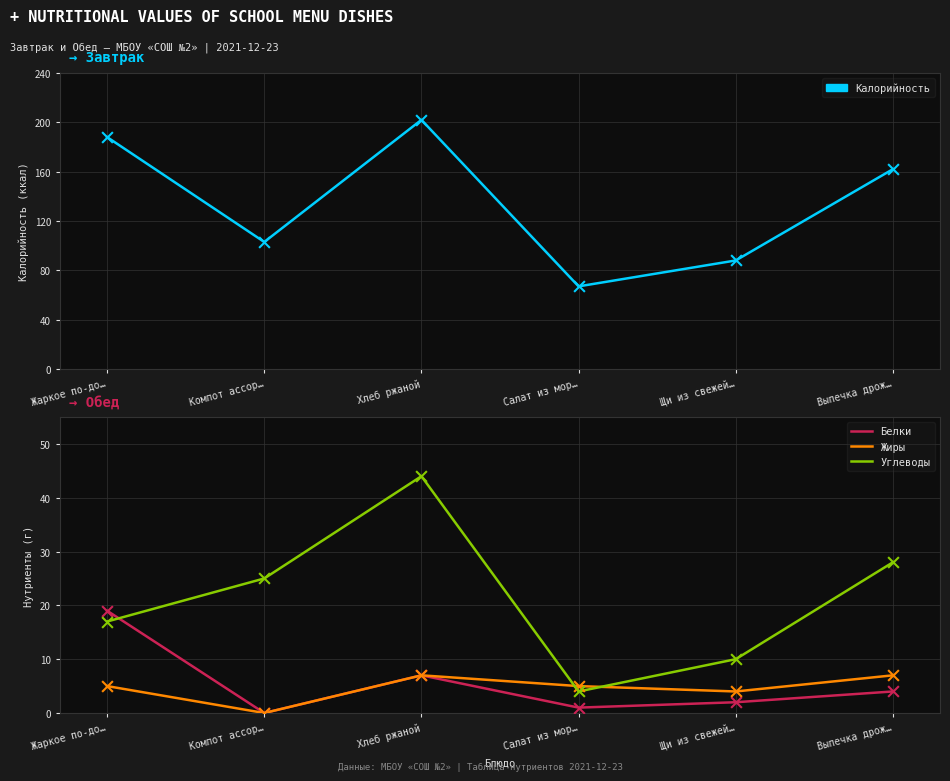

What is the total value across all series at Компот ассор…?

128